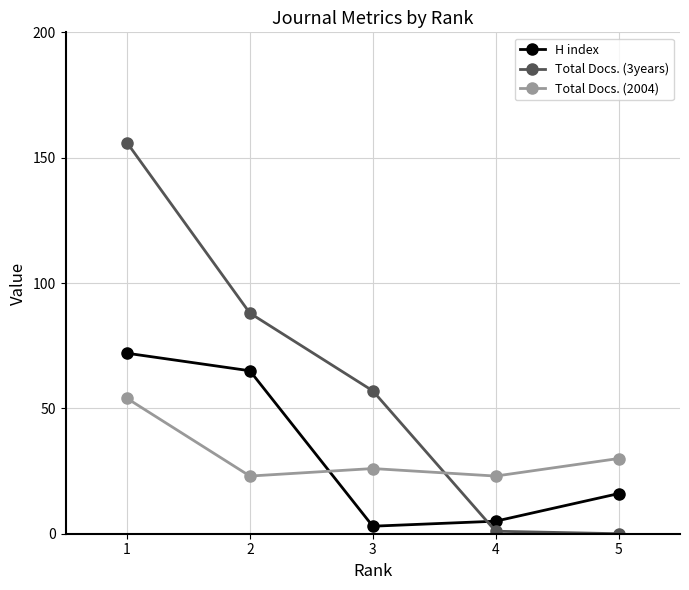

The value of Total Docs. (2004) at 2 is 15. True or false?

False